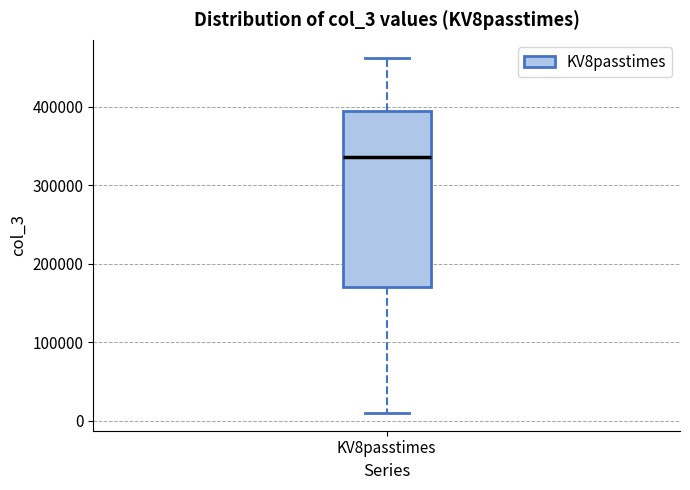

Read this box plot against the y-axis: the position of the median line, the range covered by the box, and the ends of both whiskers. The values are not printed on the chart, so give them approximately, as read against the axis.

median 340000, box 170000 to 390000, whiskers 10000 to 460000